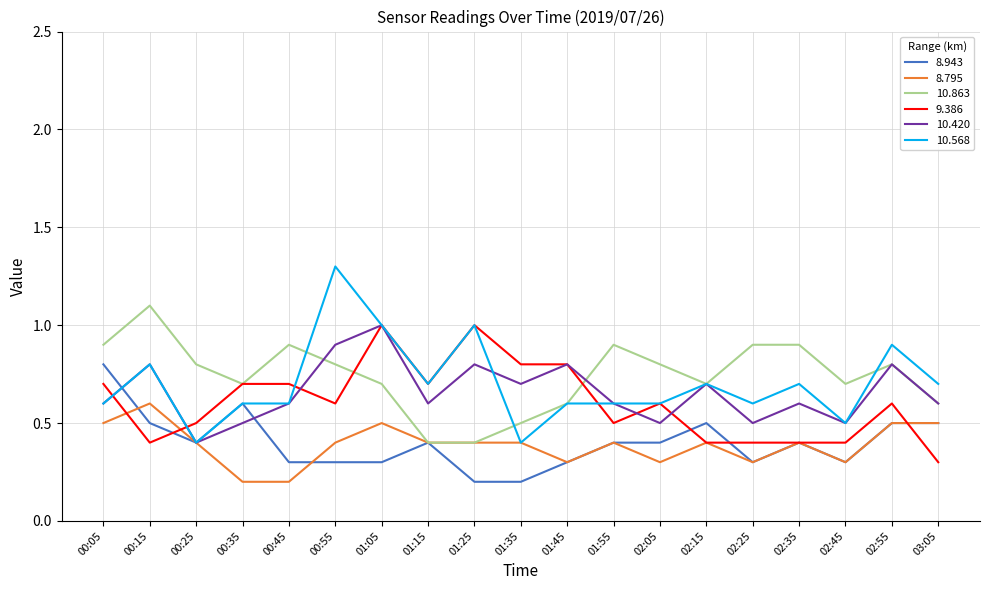

Count the number of data series in this chart.

6